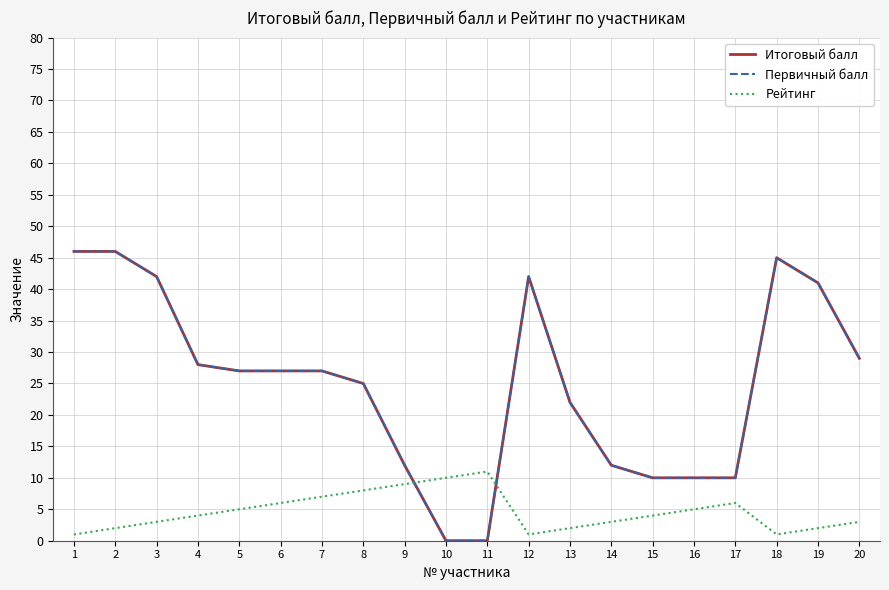

Is this an area chart (filled region under the line)?

No